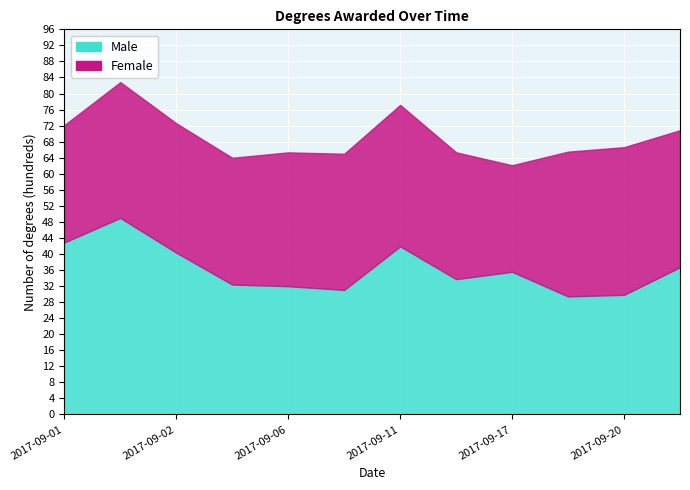

Between 2017-09-20 06:00 and 2017-09-01 05:00, which is larger?

2017-09-01 05:00